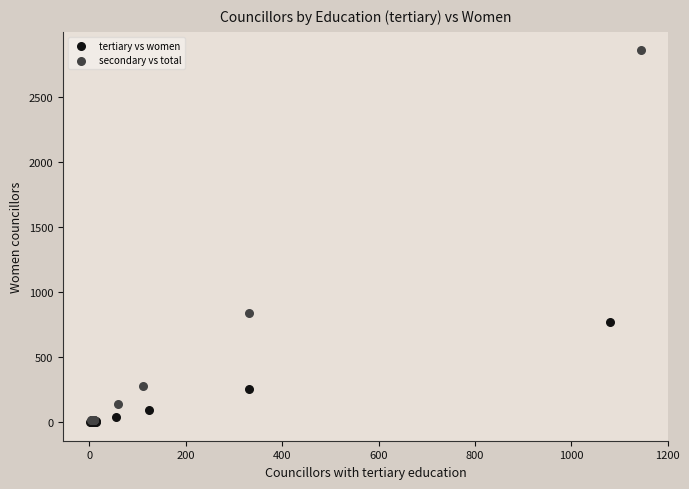

Which series has the largest Y range (max minus min)?

secondary vs total